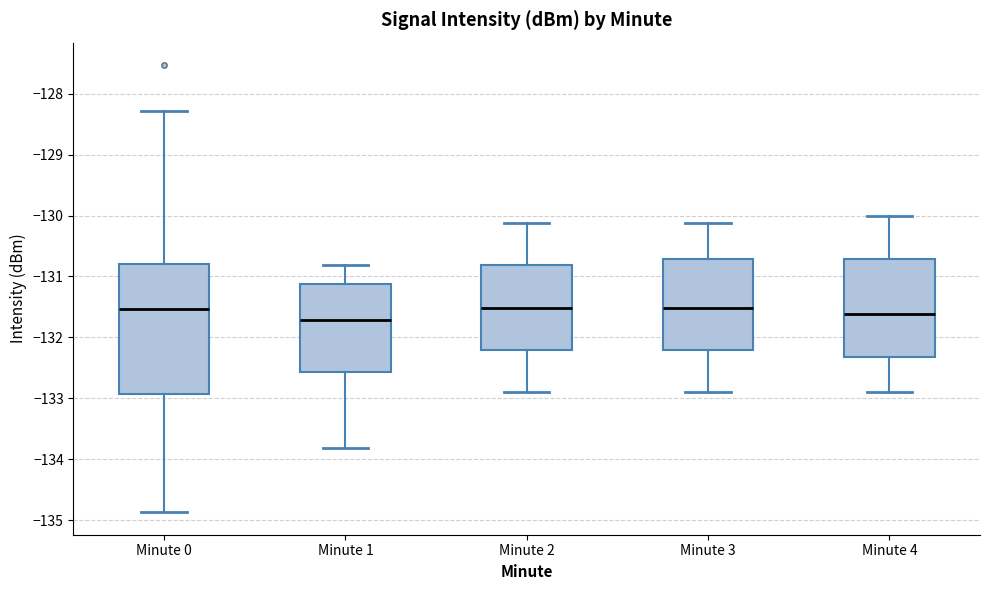

Where does the upper whisker of the box for Minute 4 end on the y-axis? The values are not printed on the chart, so give them approximately, as read against the axis.

-130.0